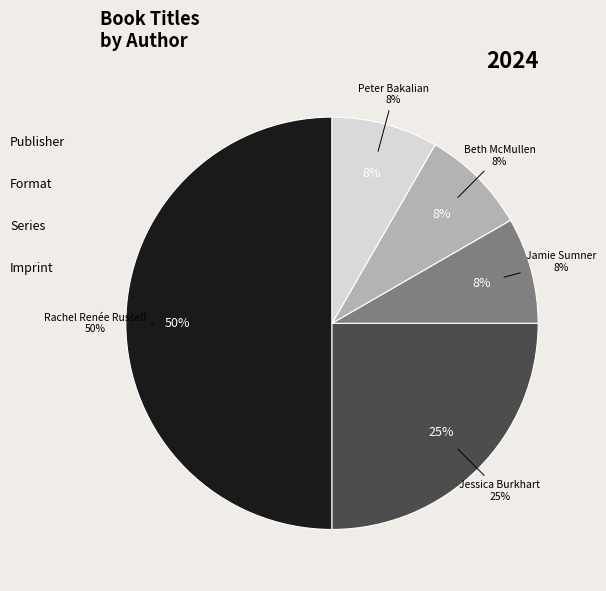

Is it true that Peter Bakalian (146162186) is 15% of the pie?

False